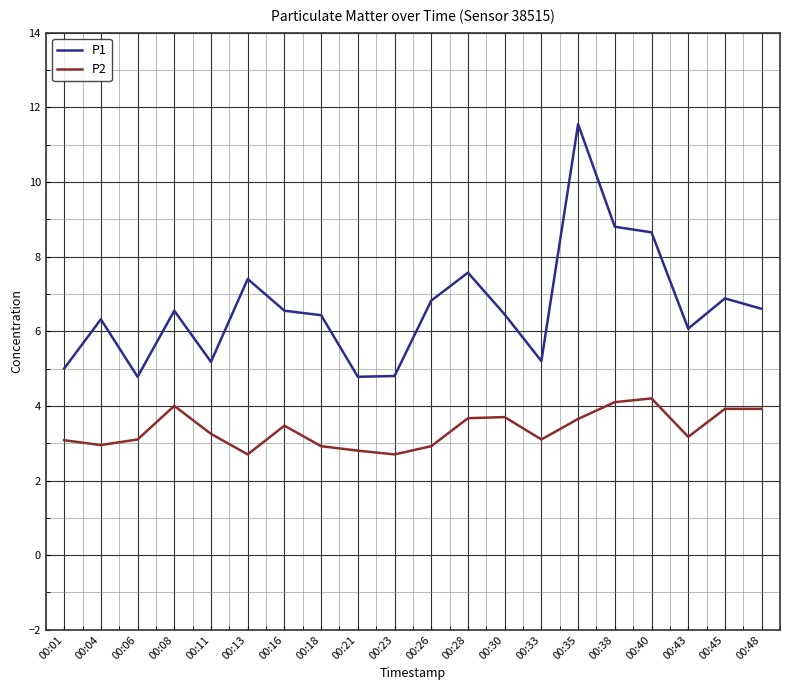

True or false: P1 and P2 intersect in this chart.

False